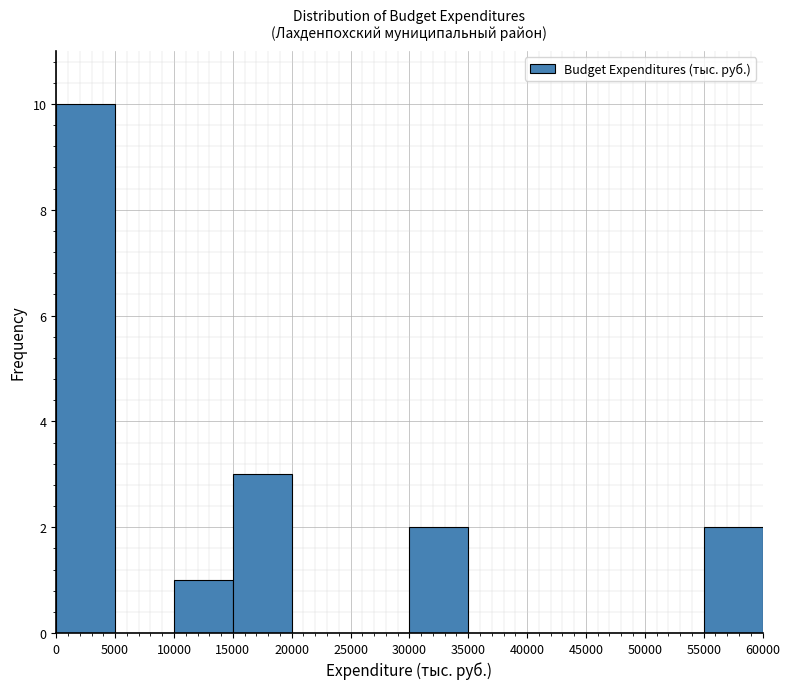

Which range on the x-axis has the tallest bar?

0 to 5000